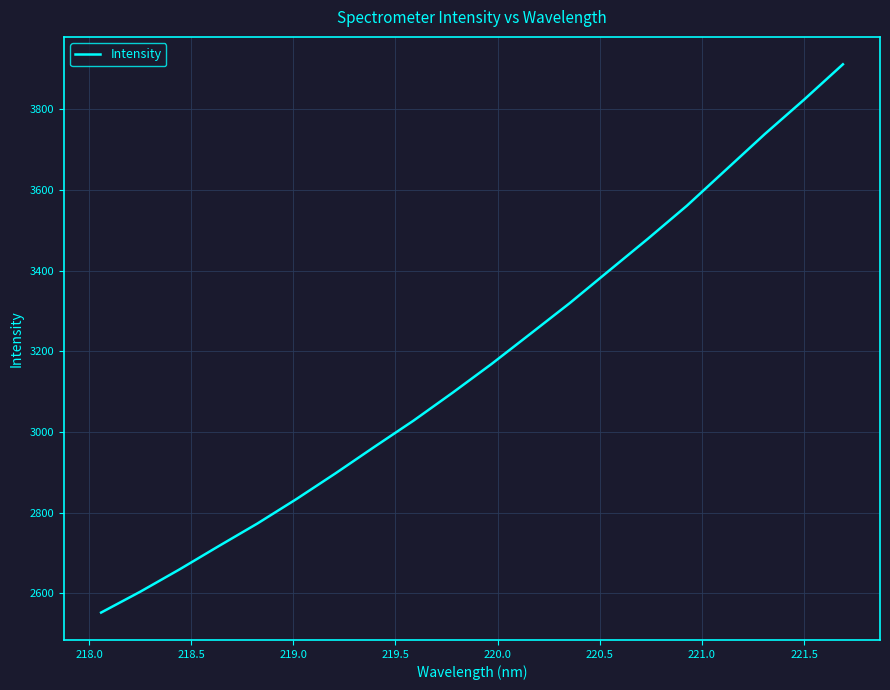

What is the maximum value shown in the chart?

3911.5